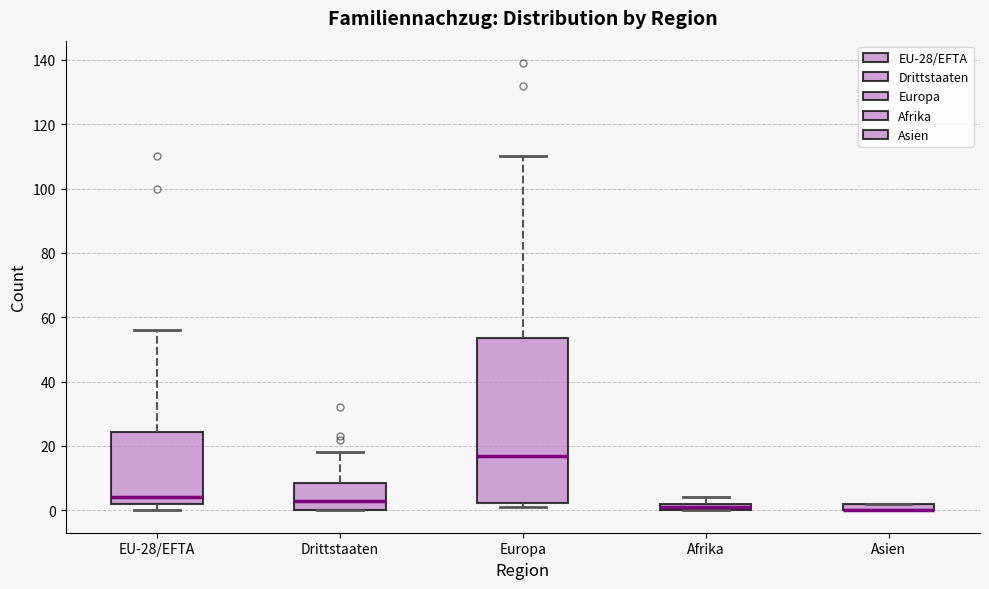

Which box is the tallest, from its lower edge to its upper edge?

Europa